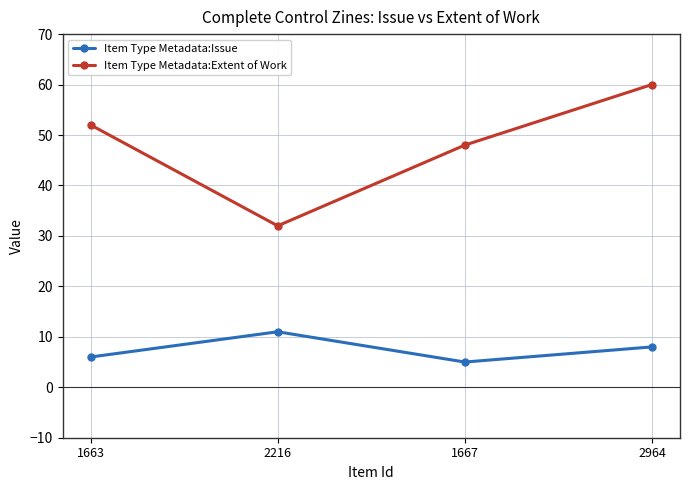

True or false: Item Type Metadata:Issue and Item Type Metadata:Extent of Work intersect in this chart.

False